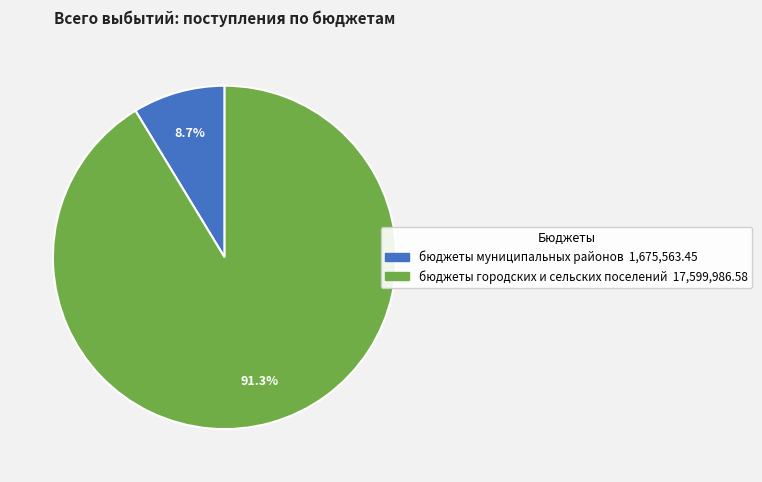

How many segments does this pie chart have?

2